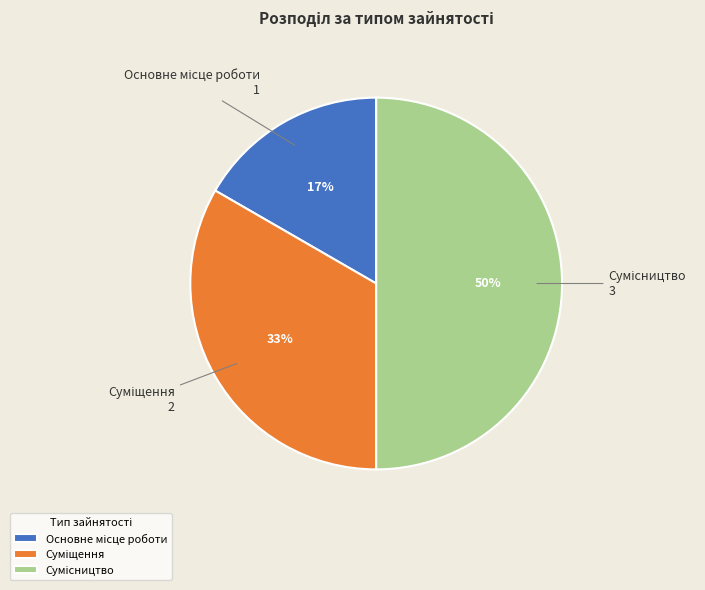

To the nearest percent, what is the difference between the largest and smallest slice percentages?

33%